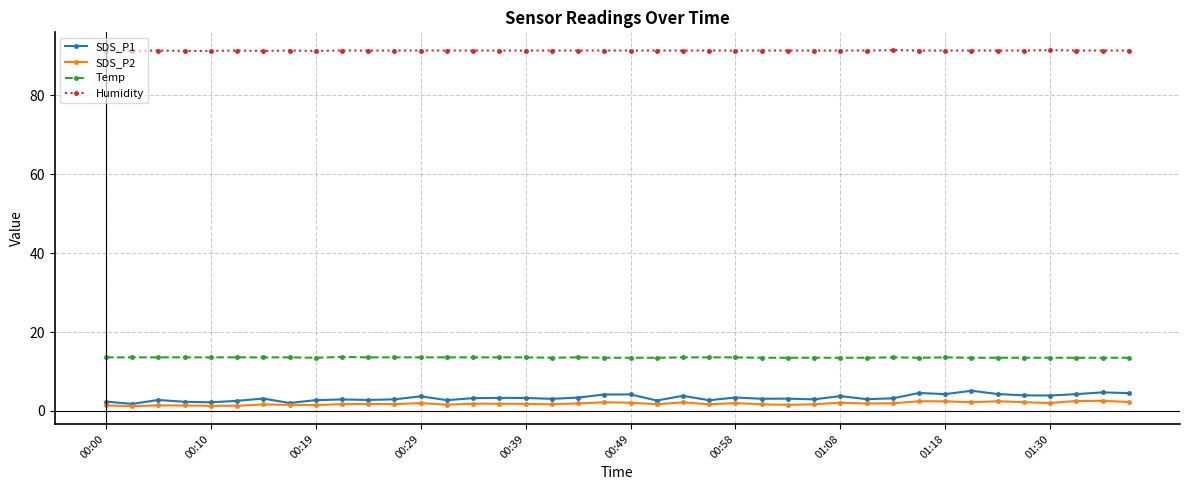

Which series has the largest range (max minus min)?

SDS_P1